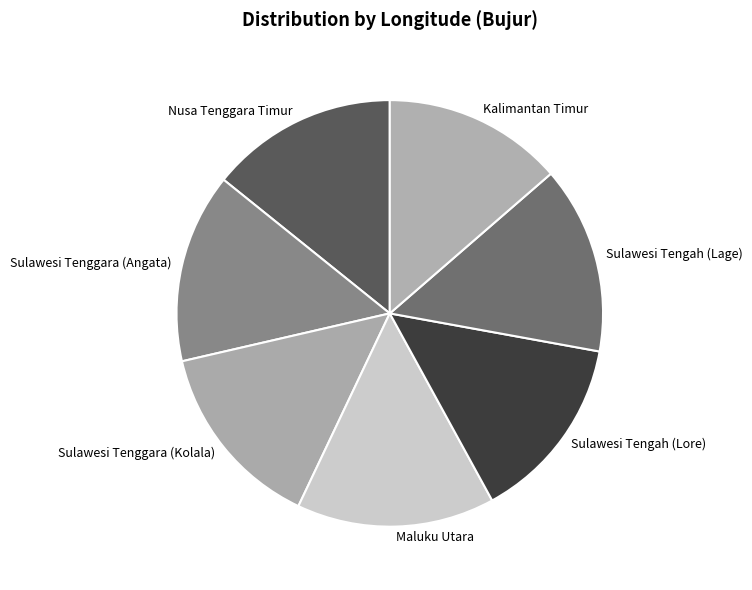

Is the sum of Maluku Utara and Nusa Tenggara Timur greater than half?

No